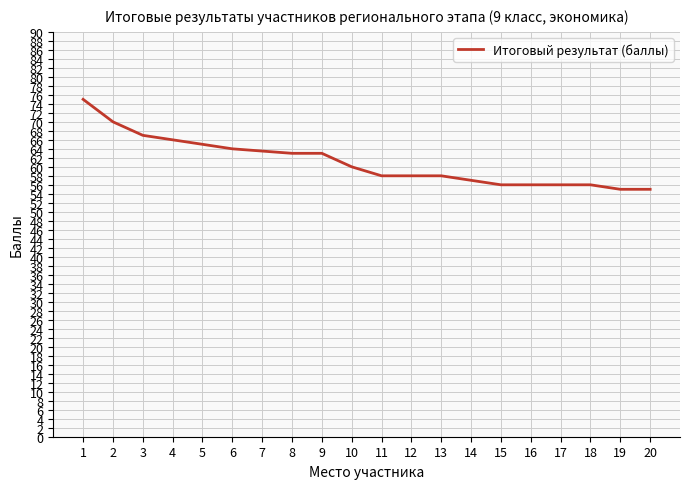

What is the maximum value shown in the chart?

75.0